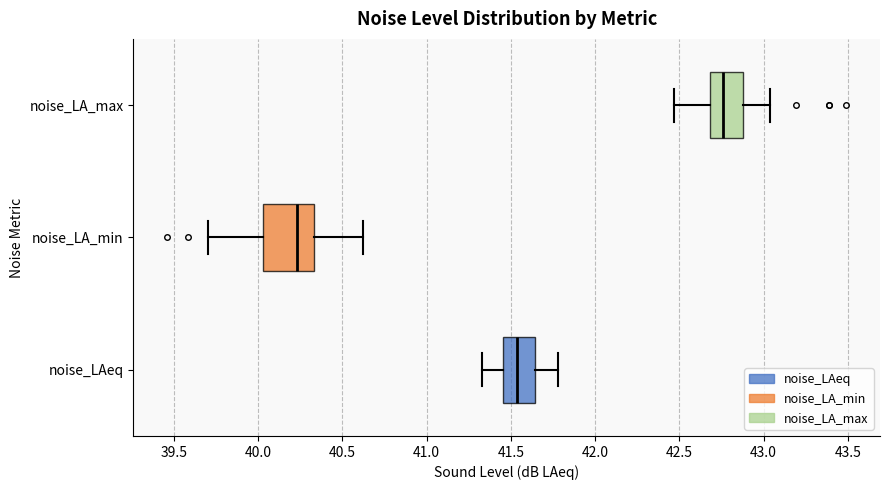

Which box has the furthest to the left median line?

noise_LA_min